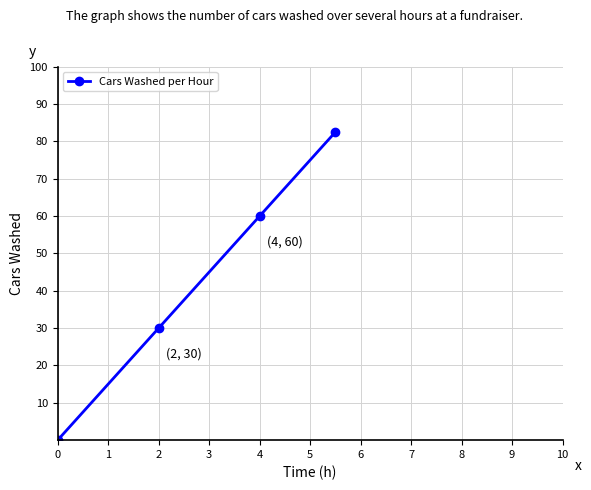

True or false: the data has more than 1 interior local peaks.

False